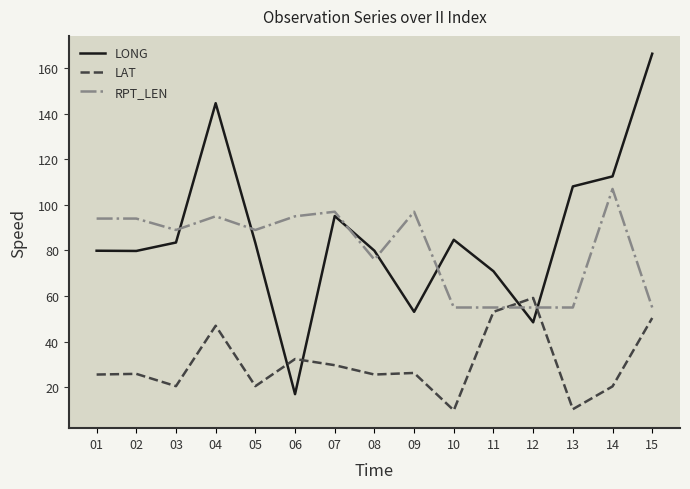

Where does the LONG series first go above 83?

03